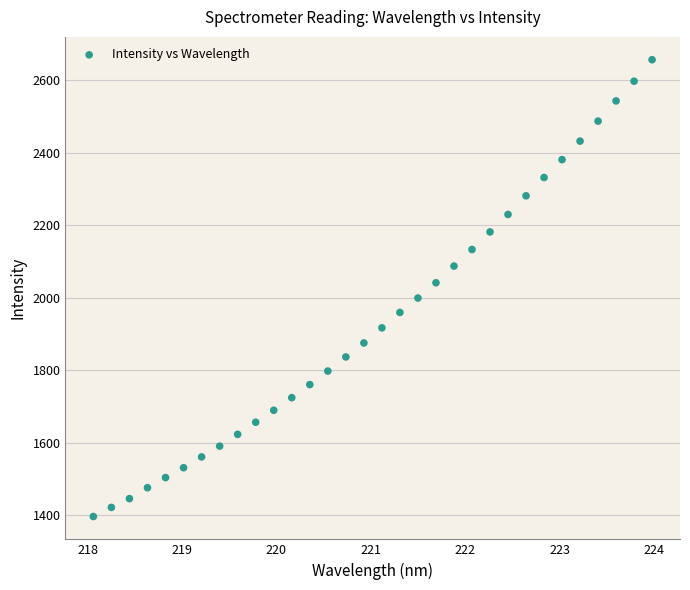

What is the range of Y values (max minus min)?

1261.1